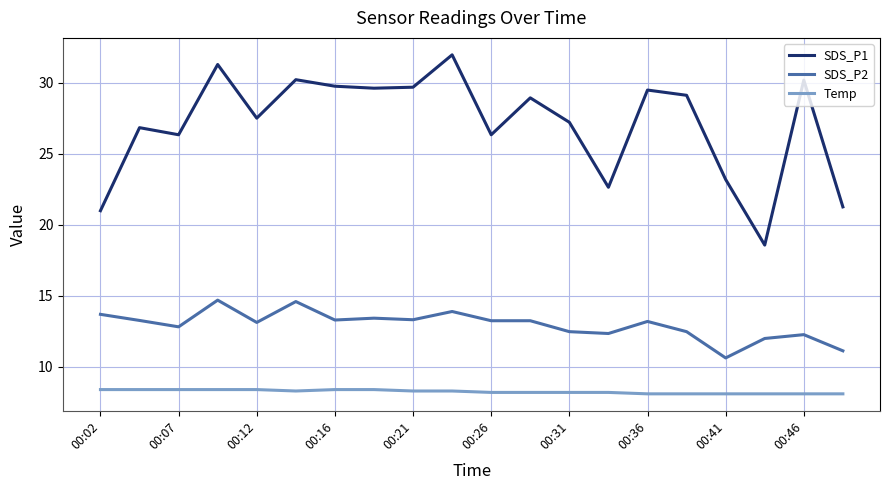

List the series in order of their peak value, lowest first.

Temp, SDS_P2, SDS_P1